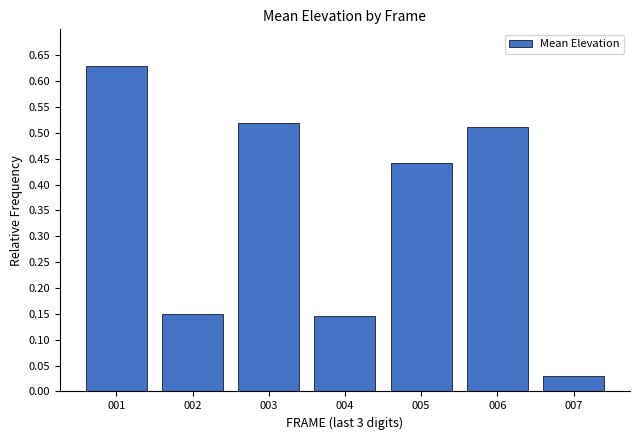

What is the change in value from 001 to 007?

-0.6